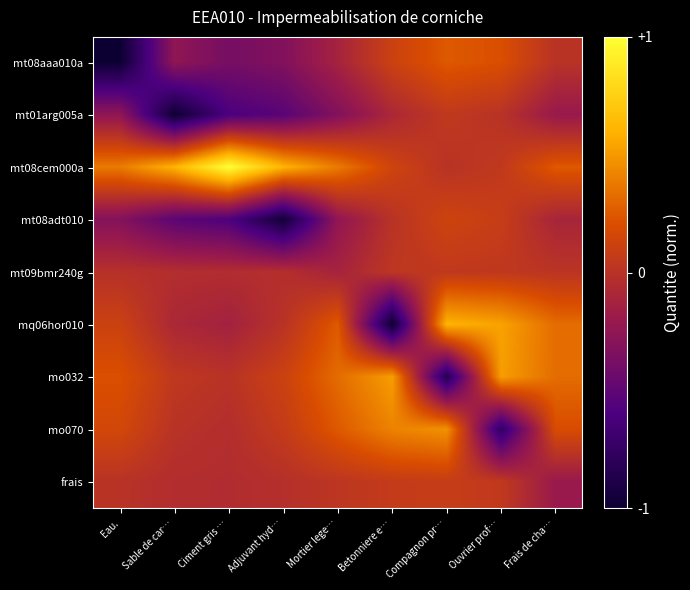

What is the smallest value displayed?

-1.0